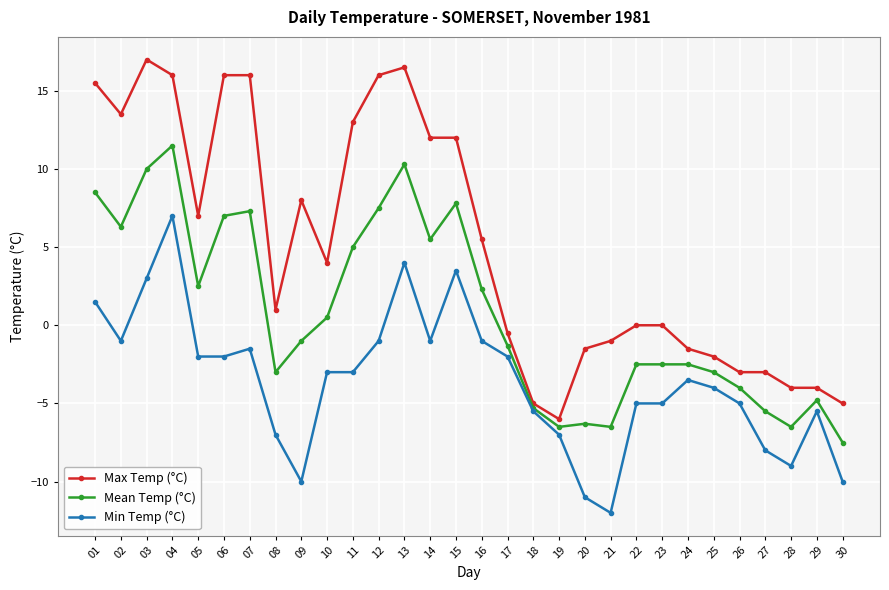

What is the difference between the maximum and minimum values in the Max Temp (°C) series?

23.0